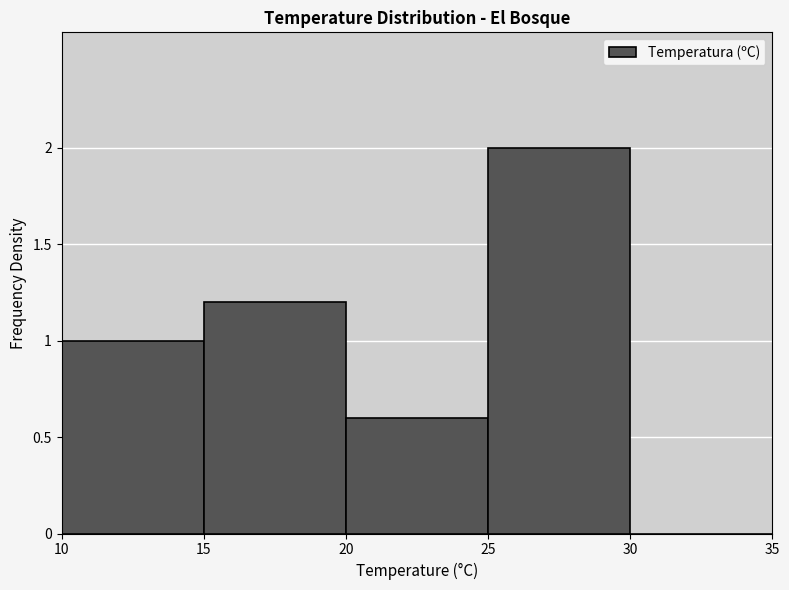

What is the height of the bar covering 20 to 25 on the x-axis? The values are not printed on the chart, so give them approximately, as read against the axis.

0.6